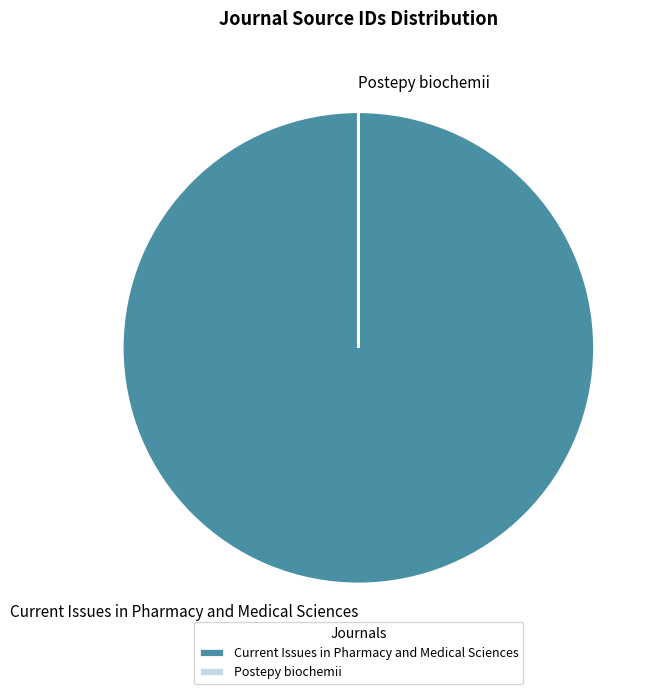

Is there any slice that represents more than half of the pie?

Yes